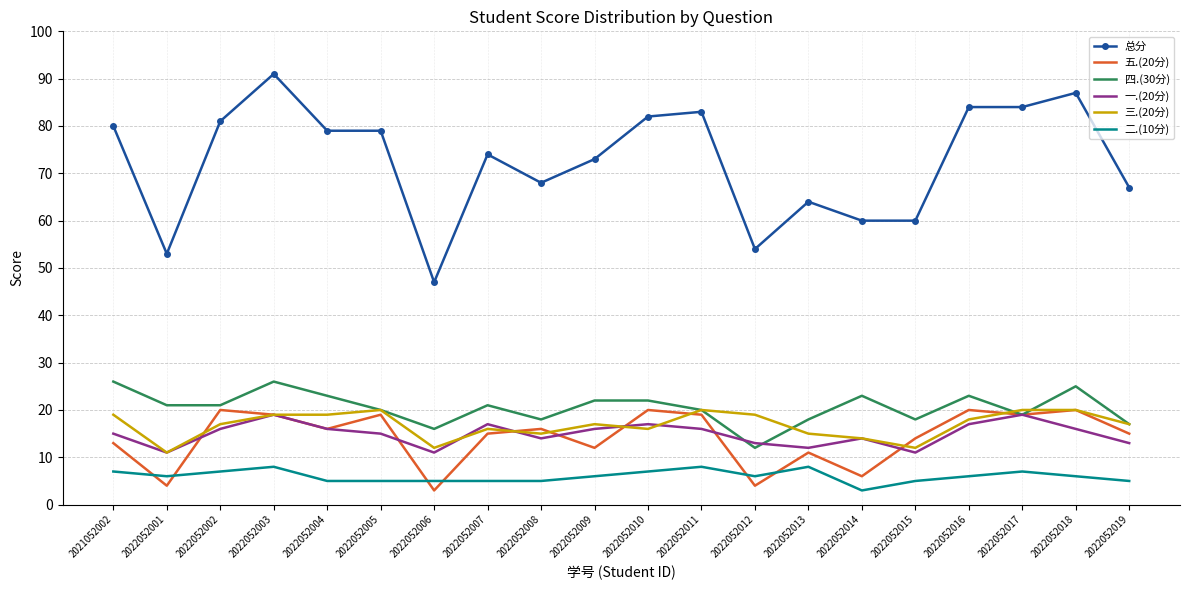

What is the maximum value for 四.(30分)?

26